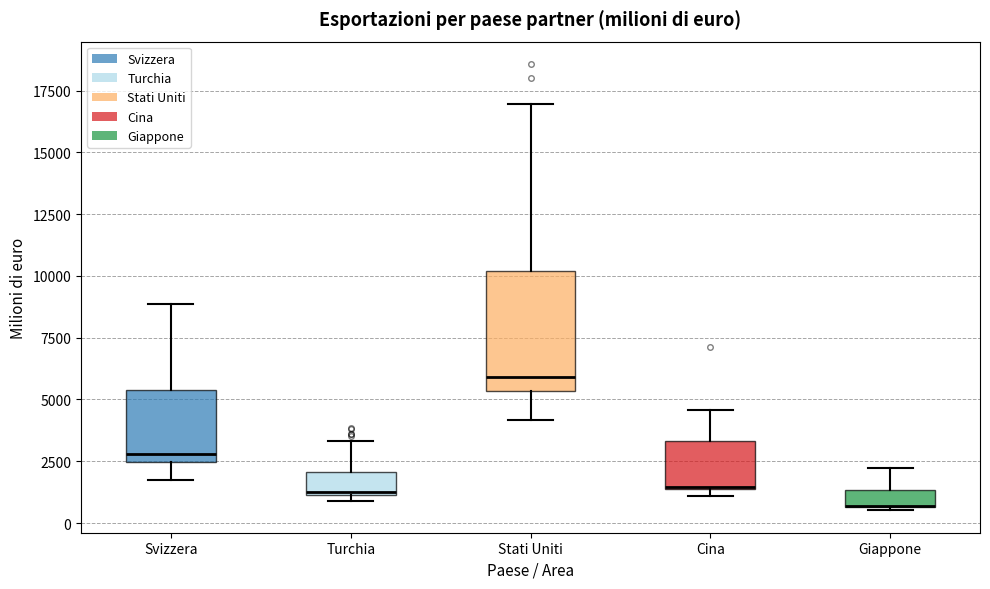

Comparing the boxes themselves (not the whiskers), which one is the tallest?

Stati Uniti